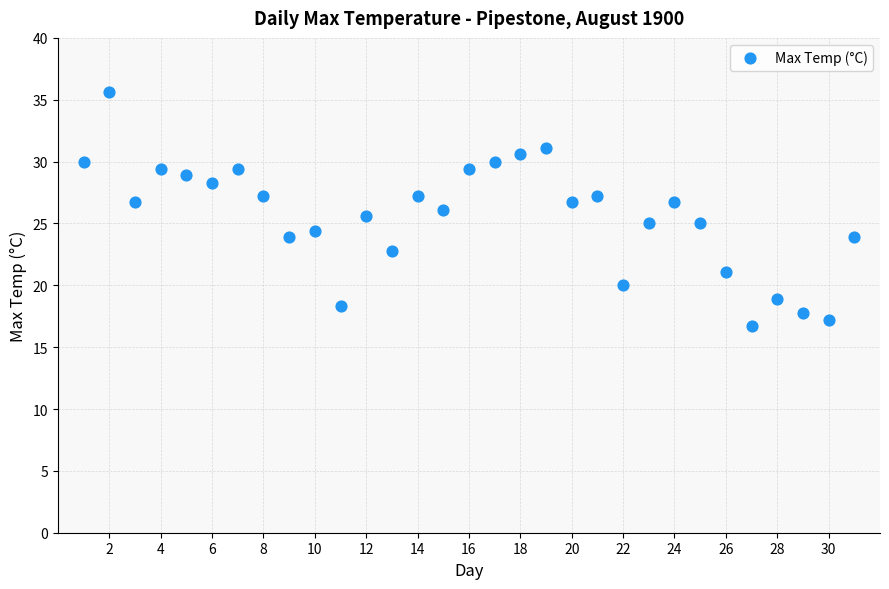

What is the range of Y values (max minus min)?

18.9